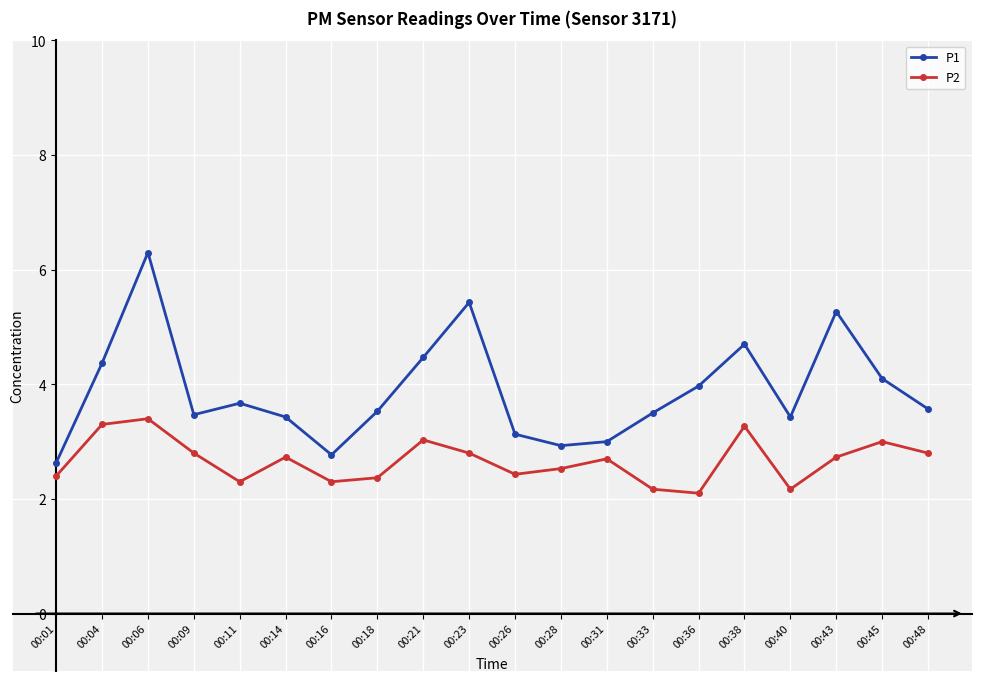

Which series has the widest spread of values?

P1